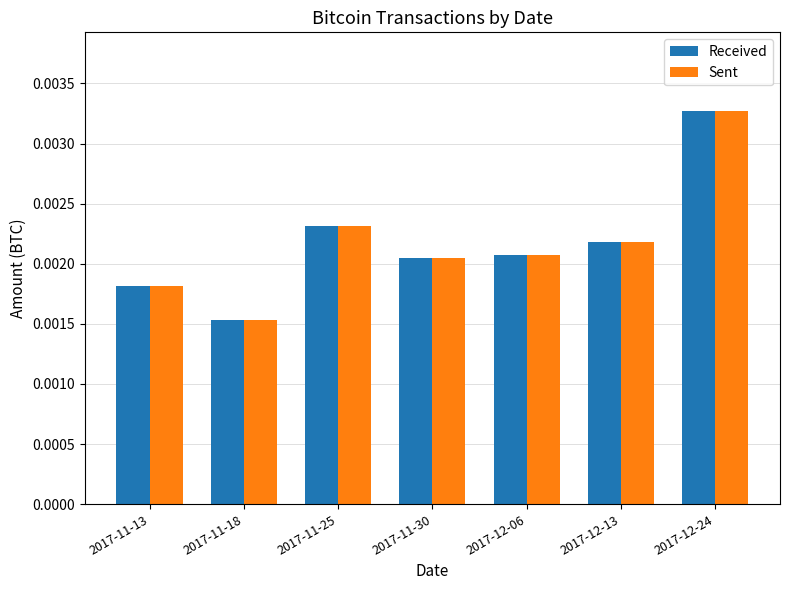

At how many categories does at least one series exceed 0?

7